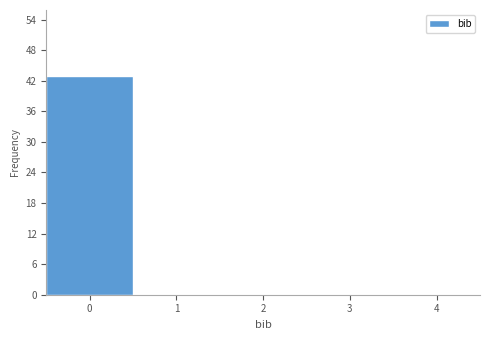

Reading left to right, list every bar in this chart as the range it spans on the x-axis followed by its height. The values are not printed on the chart, so give them approximately, as read against the axis.

-0.5 to 0.5: 43
0.5 to 1.5: 0
1.5 to 2.5: 0
2.5 to 3.5: 0
3.5 to 4.5: 0